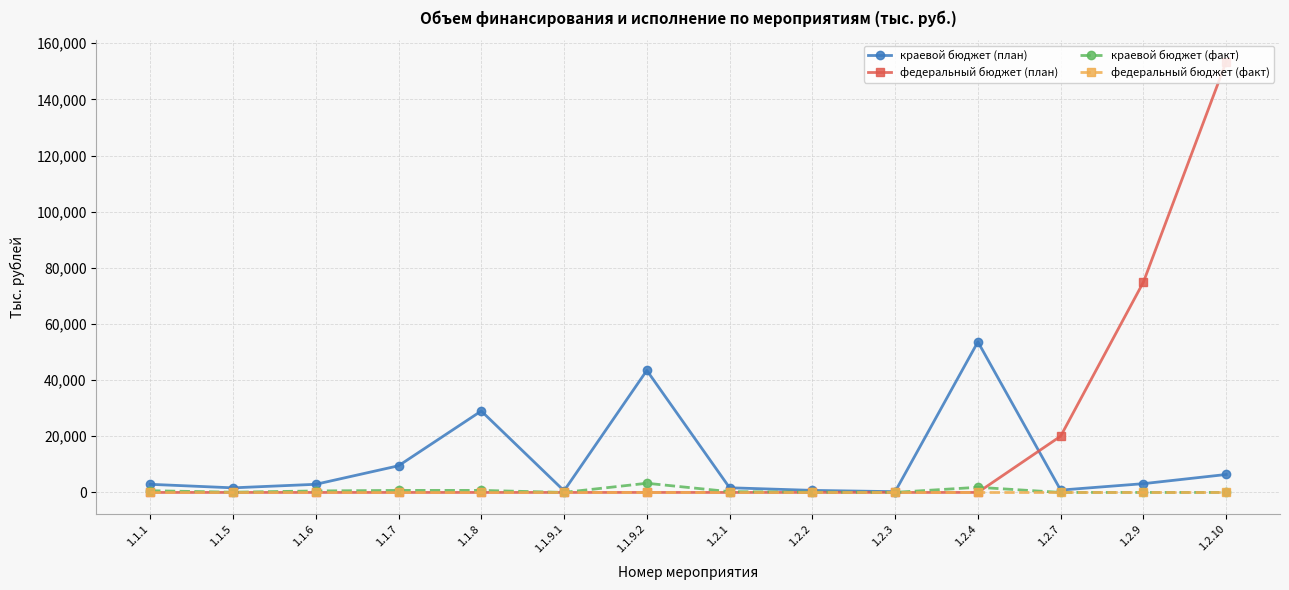

At which category is the sum across all series the highest?

1.2.10